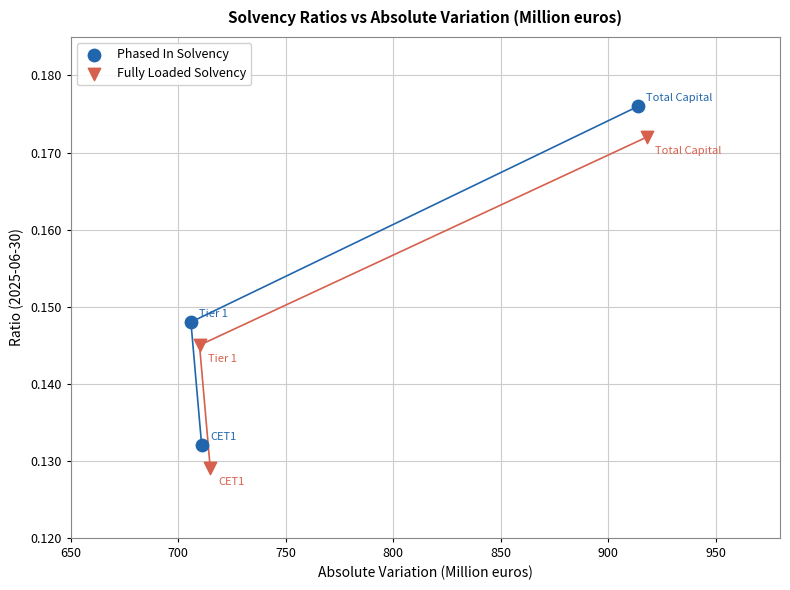

Which series contains the highest Y value?

Phased In Solvency